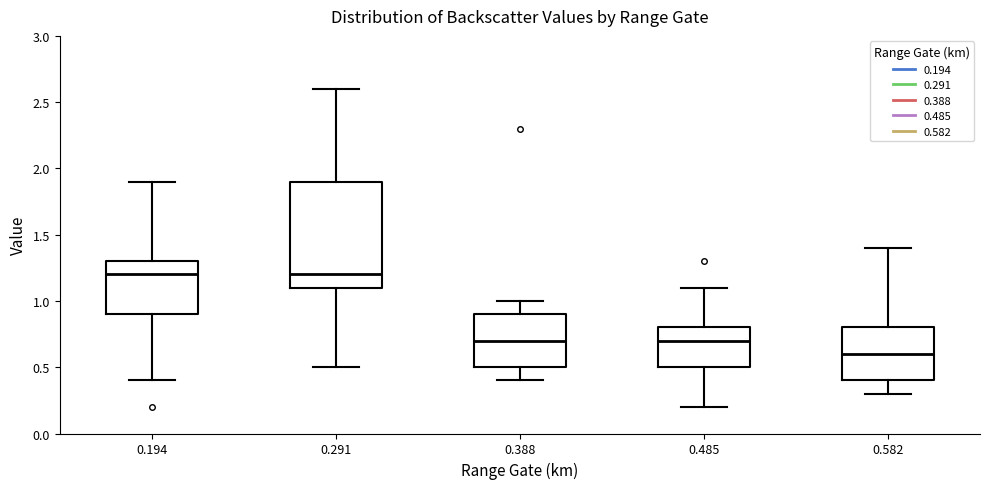

Which box's median line is the lowest?

0.582